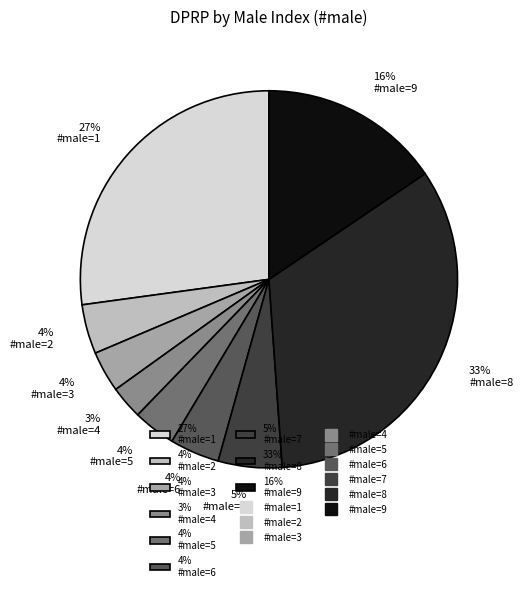

Does any single category account for the majority?

No